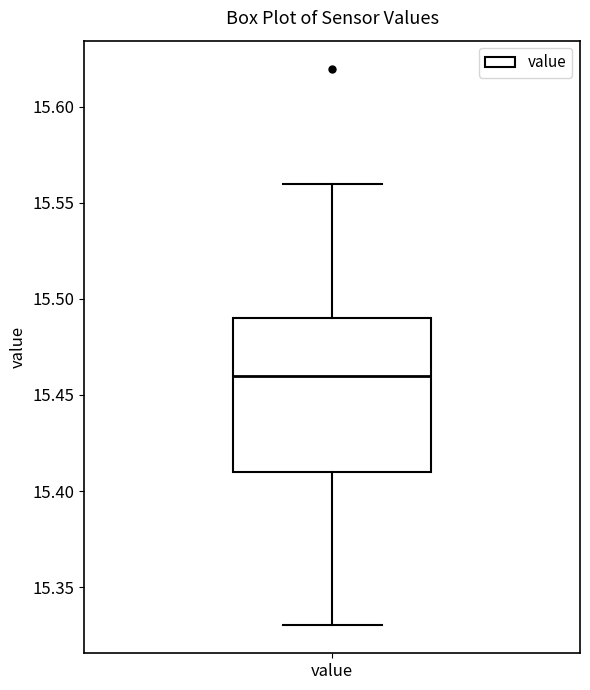

Transcribe this box plot: give where the median line is, the range the box spans, and where the two whiskers end, as read against the y-axis. The values are not printed on the chart, so give them approximately, as read against the axis.

median 15.46, box 15.41 to 15.49, whiskers 15.33 to 15.56